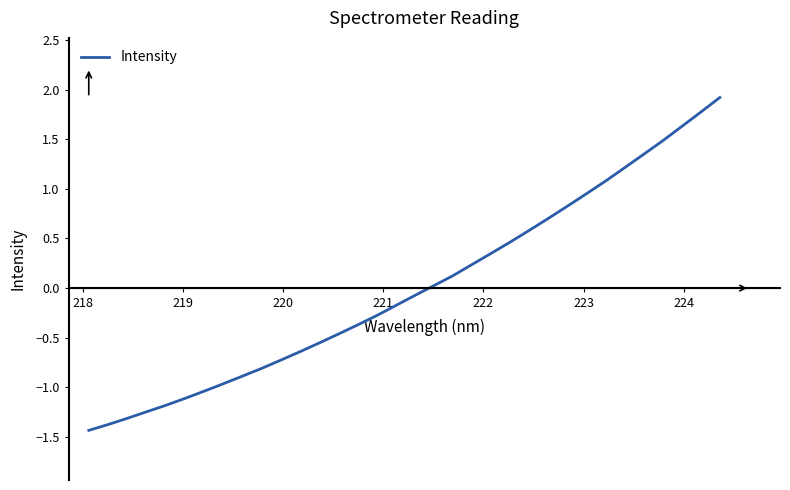

Does the chart display data point markers on the line(s)?

No